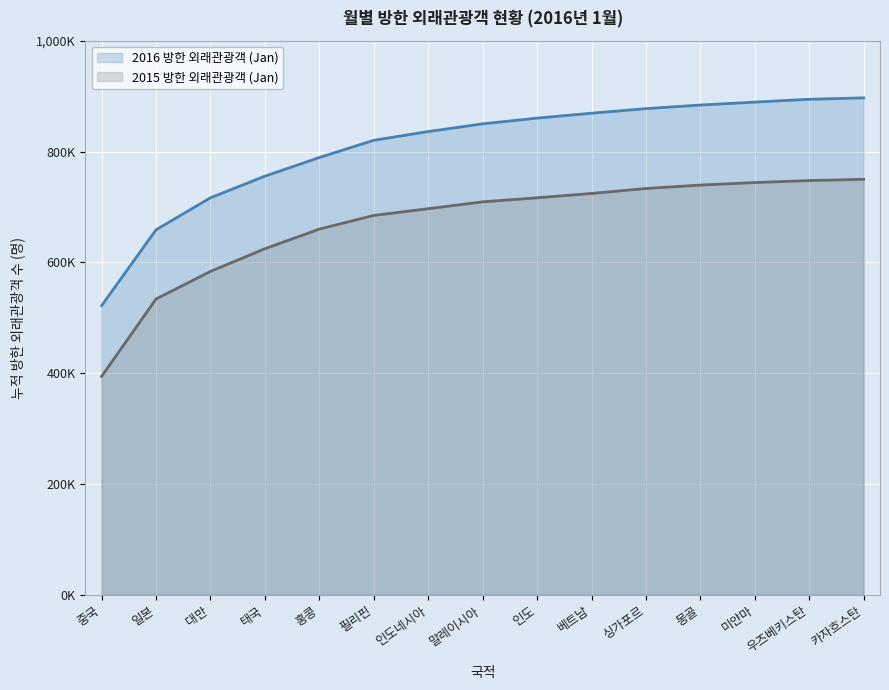

Which series changed the most between 일본 and 미얀마?

2016 방한 외래관광객 (Jan)